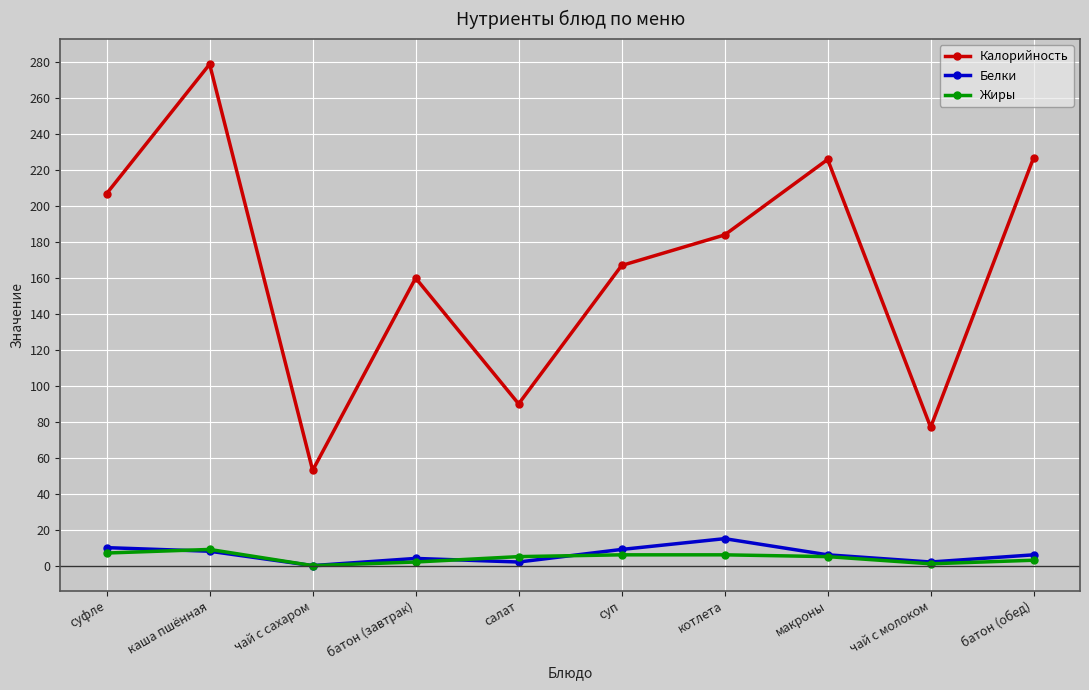

What is the difference between the Жиры values at чай с молоком and каша пшённая?

8